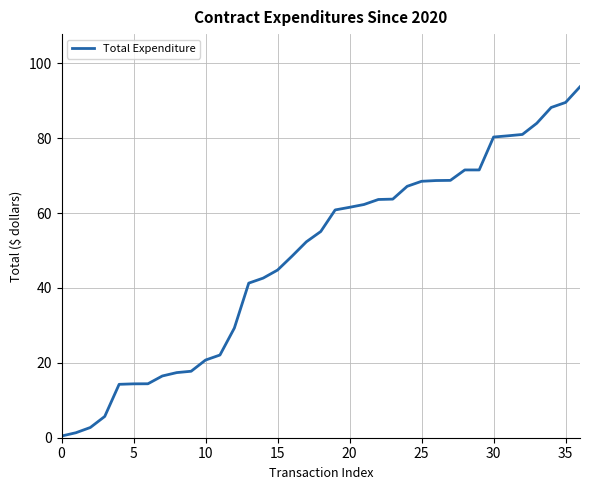

What is the maximum value shown in the chart?

93.7